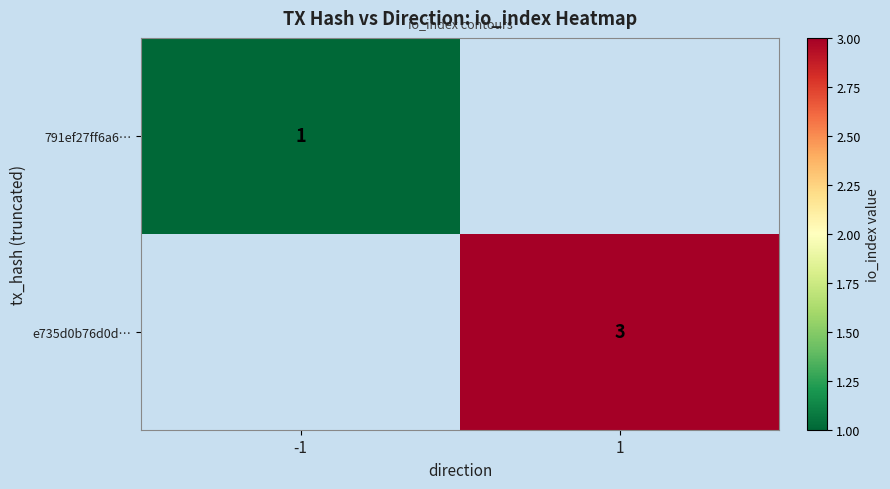

Which label corresponds to the largest value in the chart?

1